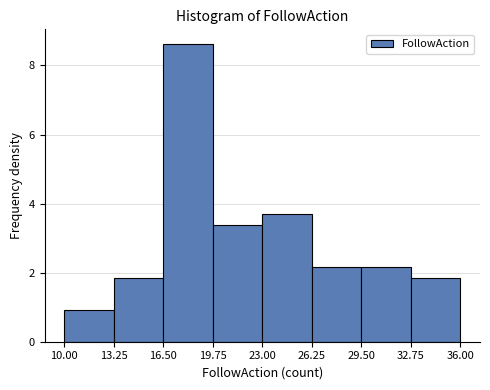

Reading left to right, transcribe this chart: for each bar, give the range it covers on the x-axis and its height. The values are not printed on the chart, so give them approximately, as read against the axis.

10.00 to 13.25: 1.0
13.25 to 16.50: 1.8
16.50 to 19.75: 8.6
19.75 to 23.00: 3.4
23.00 to 26.25: 3.6
26.25 to 29.50: 2.2
29.50 to 32.75: 2.2
32.75 to 36.00: 1.8